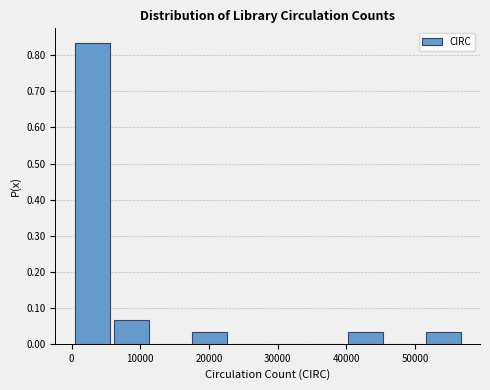

Reading left to right, transcribe this chart: for each bar, give the range it covers on the x-axis and its height. Neither the bar edges nor the heights are printed on the chart, so give them approximately, as read against the axes.

0 to 6000: 0.83
6000 to 12000: 0.07
12000 to 17000: 0
17000 to 23000: 0.03
23000 to 29000: 0
29000 to 34000: 0
34000 to 40000: 0
40000 to 46000: 0.03
46000 to 51000: 0
51000 to 57000: 0.03